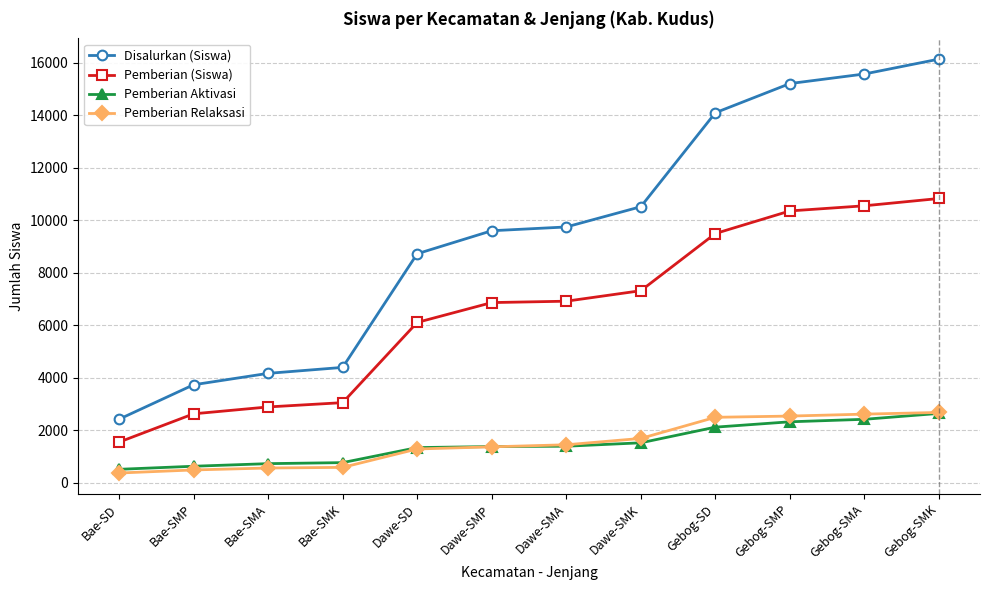

True or false: Disalurkan (Siswa) and Pemberian Aktivasi cross at least once.

False